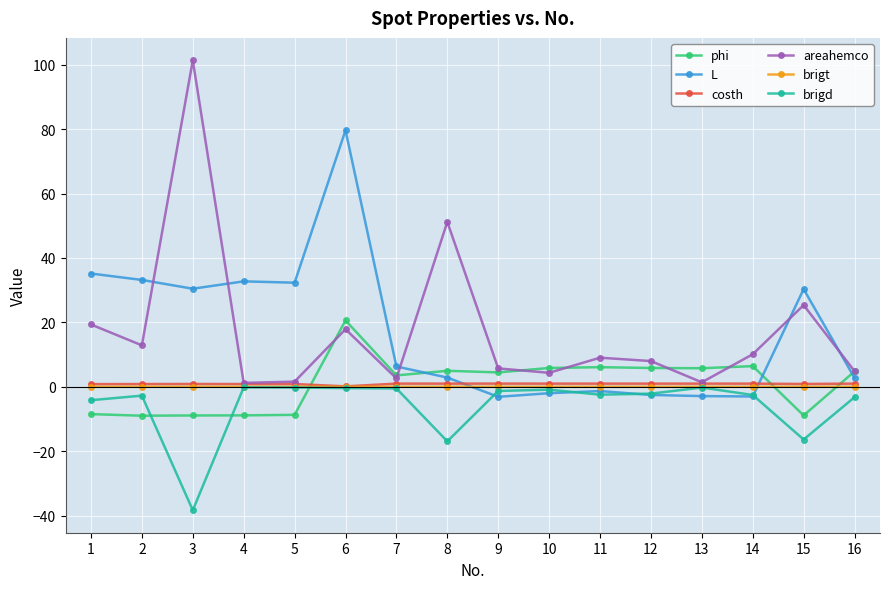

True or false: costh and brigt cross at least once.

False